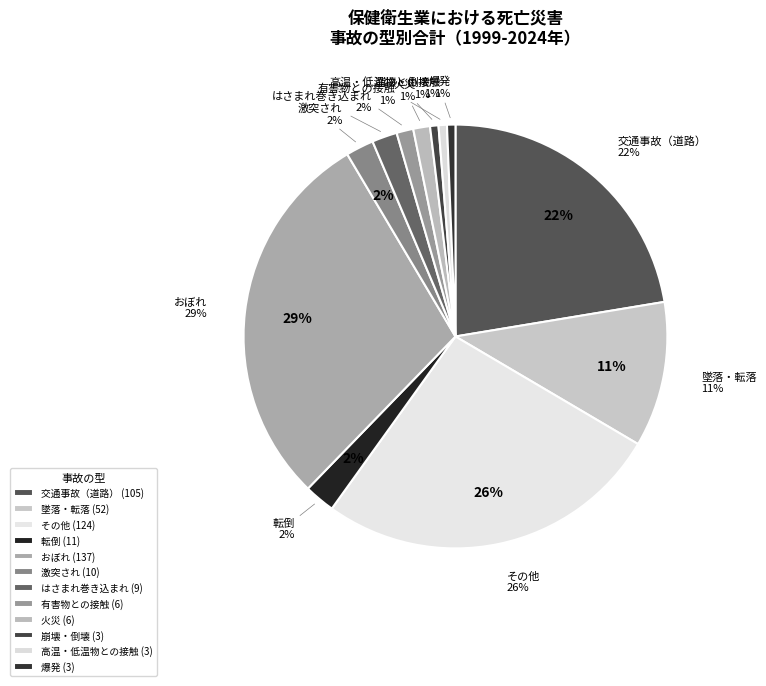

Rank the categories by value from highest to lowest.

おぼれ, その他, 交通事故（道路）, 墜落・転落, 転倒, 激突され, はさまれ巻き込まれ, 有害物との接触, 火災, 崩壊・倒壊, 高温・低温物との接触, 爆発